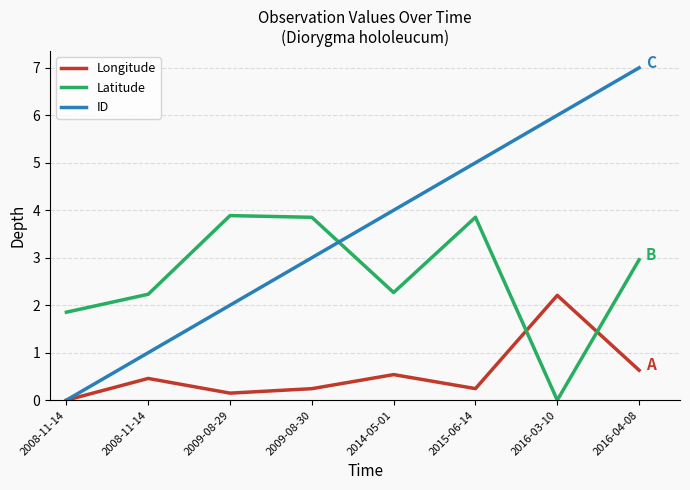

True or false: ID and Longitude cross at least once.

False